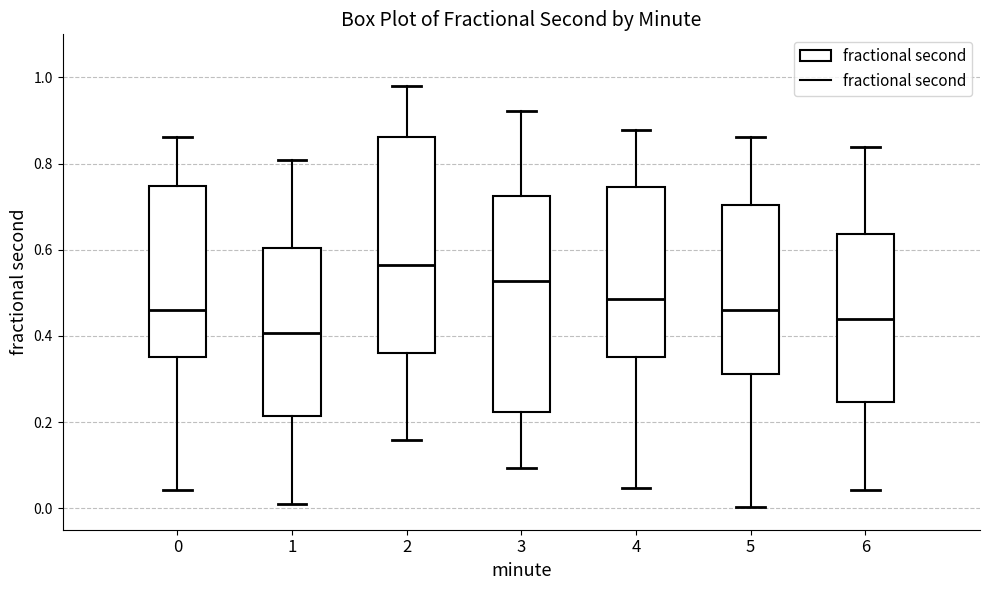

Which box has the highest median line?

2